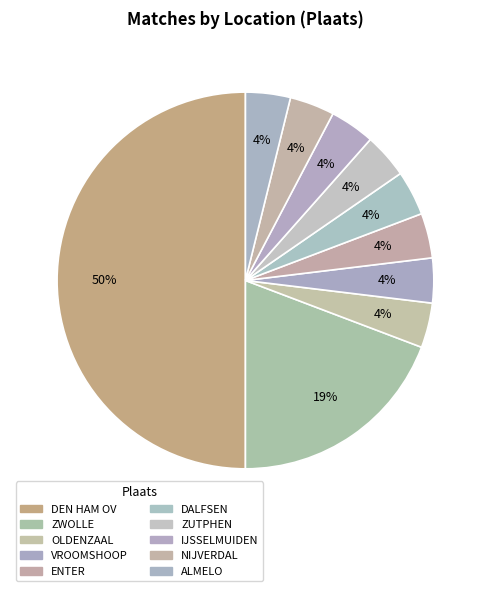

Which slice is the largest?

DEN HAM OV